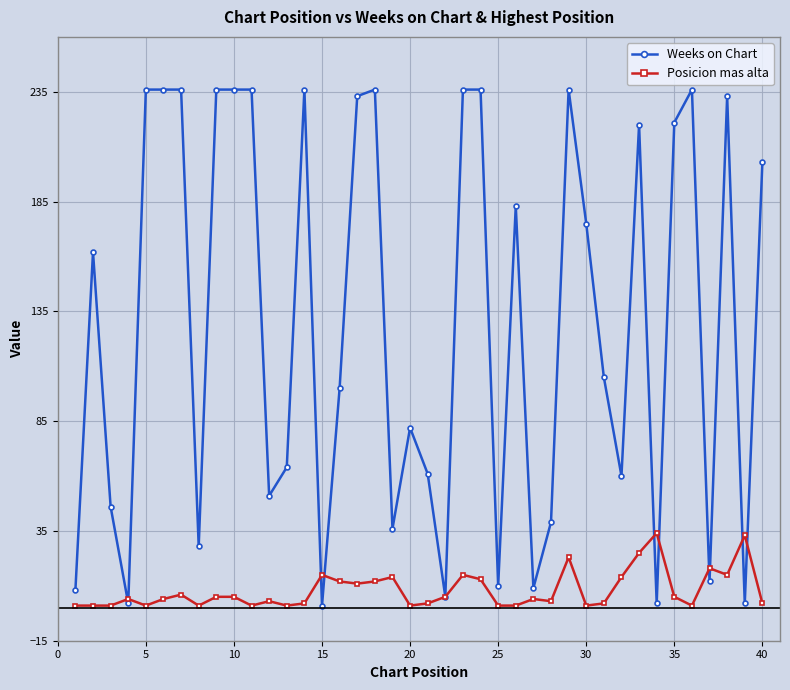

Rank the series by their maximum value, from lowest to highest.

Posicion mas alta, Weeks on Chart